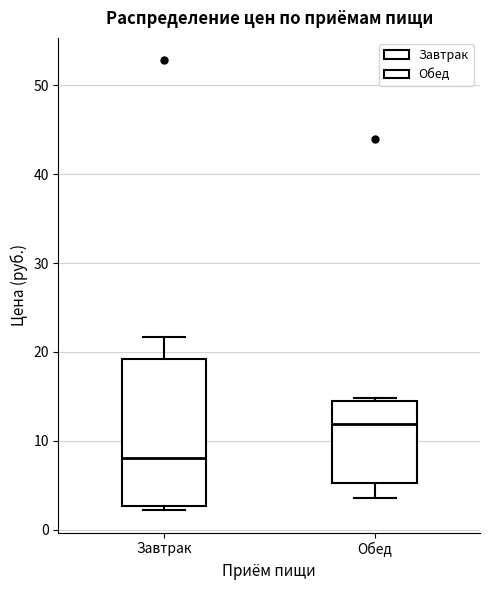

Reading left to right, read every box against the y-axis: the position of its median line, the range the box covers, and the ends of its whiskers. The values are not printed on the chart, so give them approximately, as read against the axis.

Завтрак: median 8, box 3 to 19, whiskers 2 to 22
Обед: median 12, box 5 to 14, whiskers 4 to 15